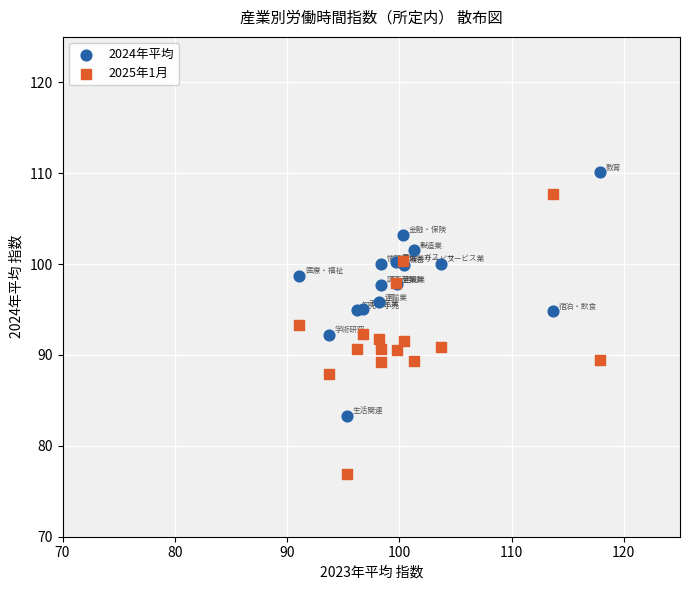

What is the X range (max minus min) for the scatter plot?

26.8